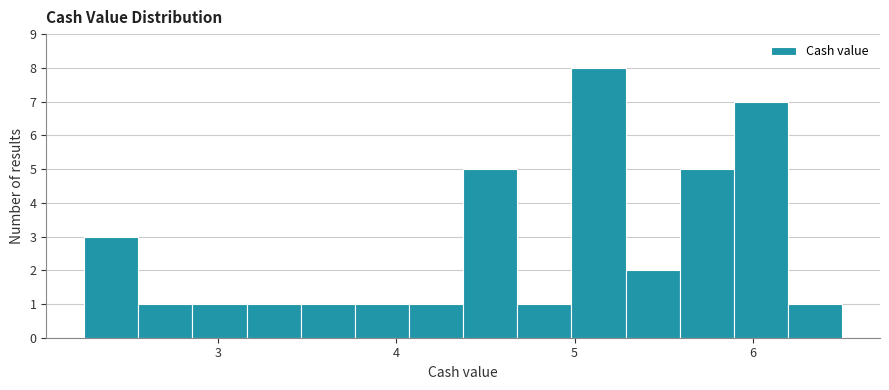

Around what value on the x-axis is the tallest bar? Give the approximate position of its centre, as read against the axis.

5.1